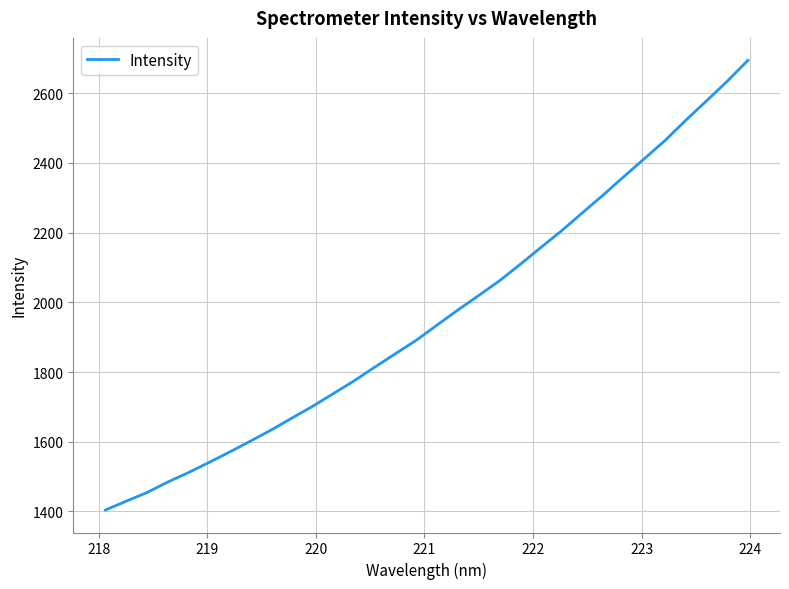

What is the maximum value shown in the chart?

2694.2